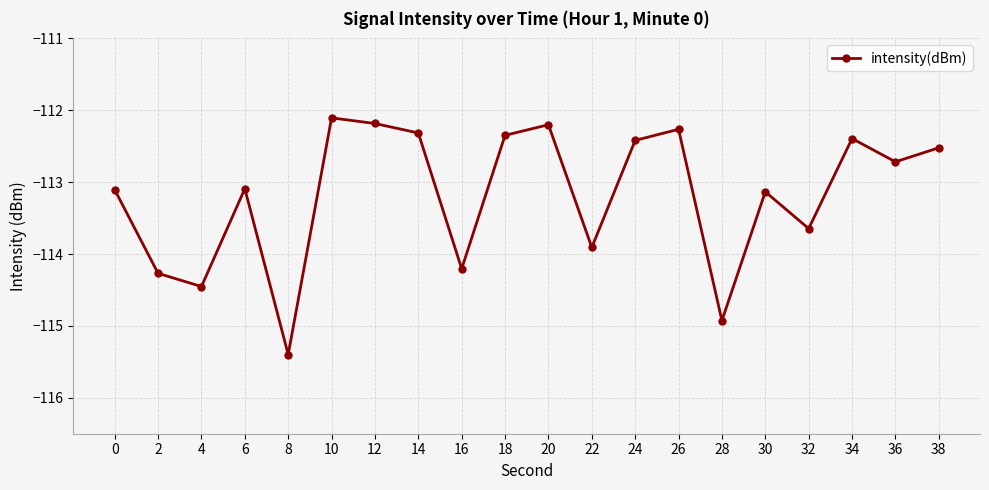

Reading right to left, list all the values displayed in this chart.

-112.5	-112.7	-112.4	-113.6	-113.1	-114.9	-112.3	-112.4	-113.9	-112.2	-112.3	-114.2	-112.3	-112.2	-112.1	-115.4	-113.1	-114.5	-114.3	-113.1